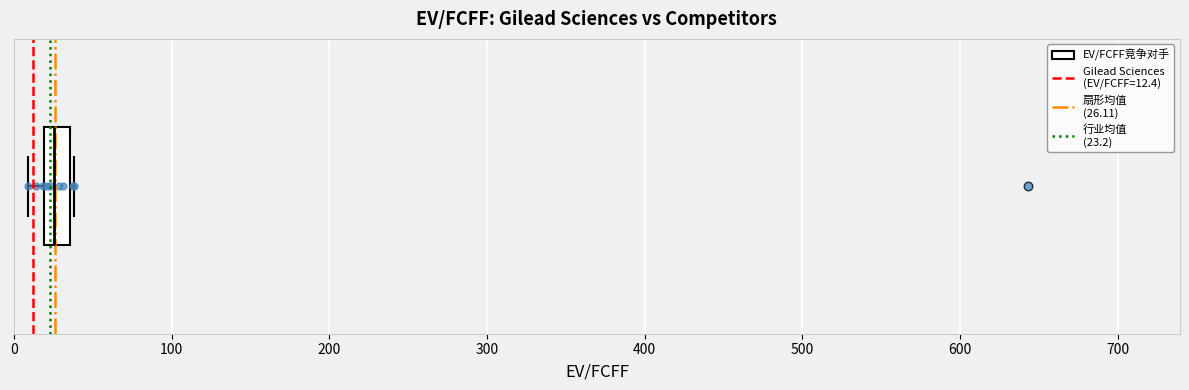

Read this box plot against the x-axis: the position of the median line, the range covered by the box, and the ends of both whiskers. The values are not printed on the chart, so give them approximately, as read against the axis.

median 30, box 20 to 40, whiskers 10 to 40